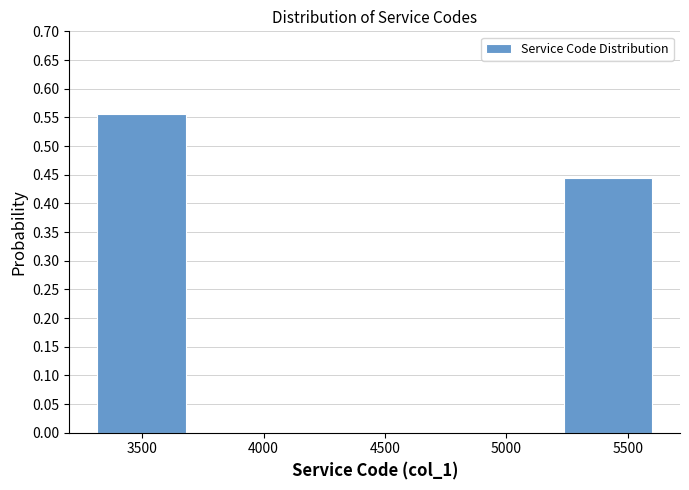

Reading left to right, list every bar in this chart as the range it spans on the x-axis followed by its height. Neither the bar edges nor the heights are printed on the chart, so give them approximately, as read against the axes.

3300 to 3700: 0.555
3700 to 4100: 0
4100 to 4450: 0
4450 to 4850: 0
4850 to 5250: 0
5250 to 5600: 0.445